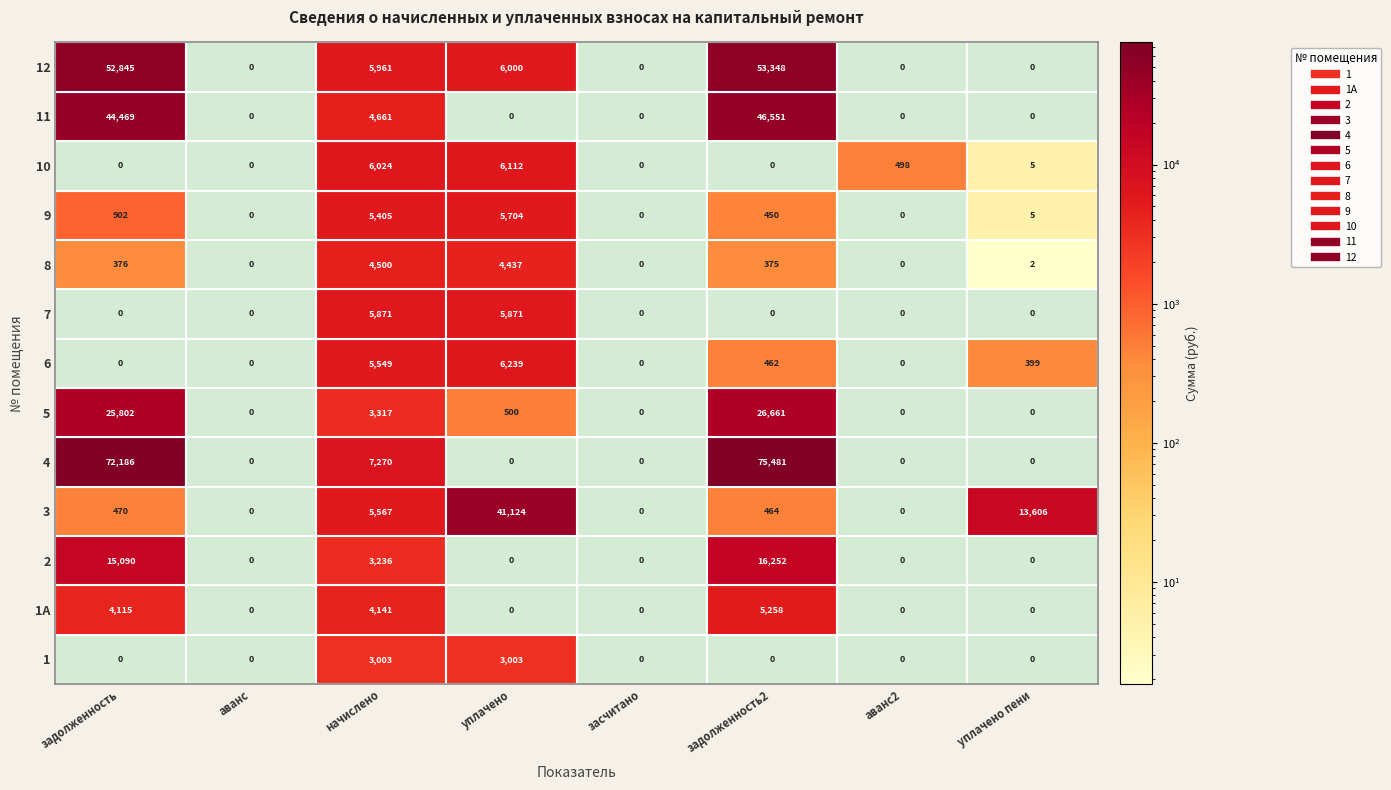

What is the greatest value displayed?

75480.5